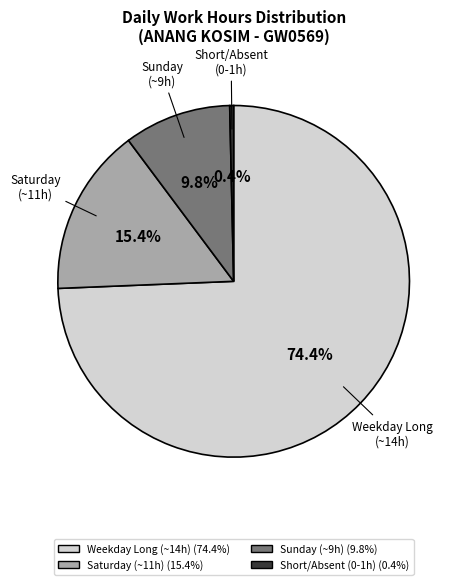

Is there a majority slice in this chart?

Yes